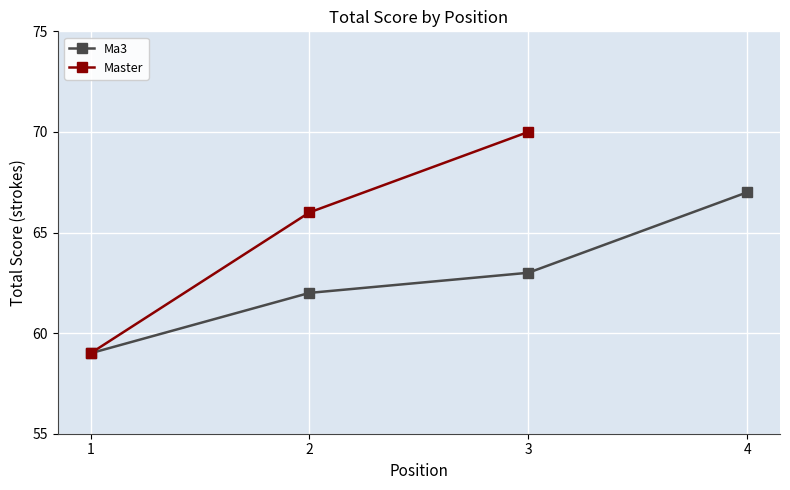

What is the lowest value of the round_total_score series?

59